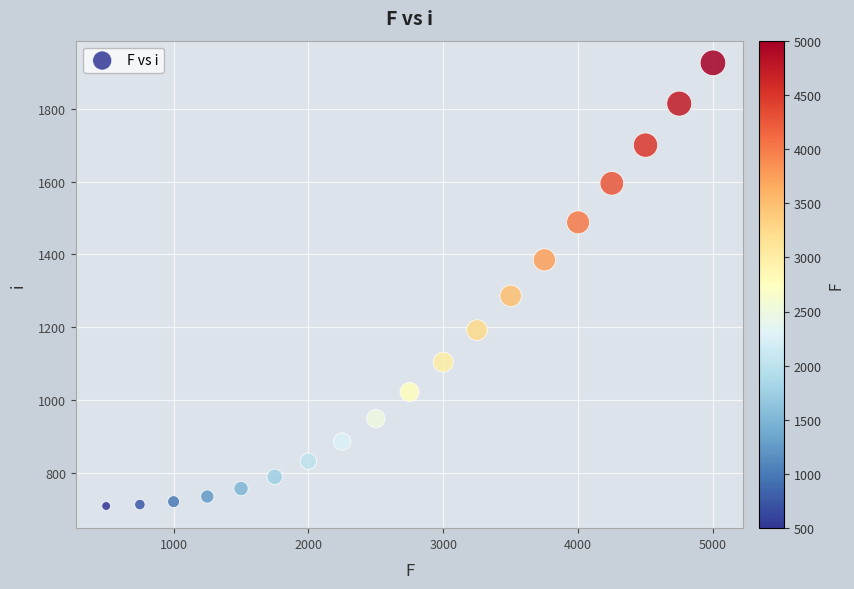

What Y value in the scatter plot is closest to 1317?

1286